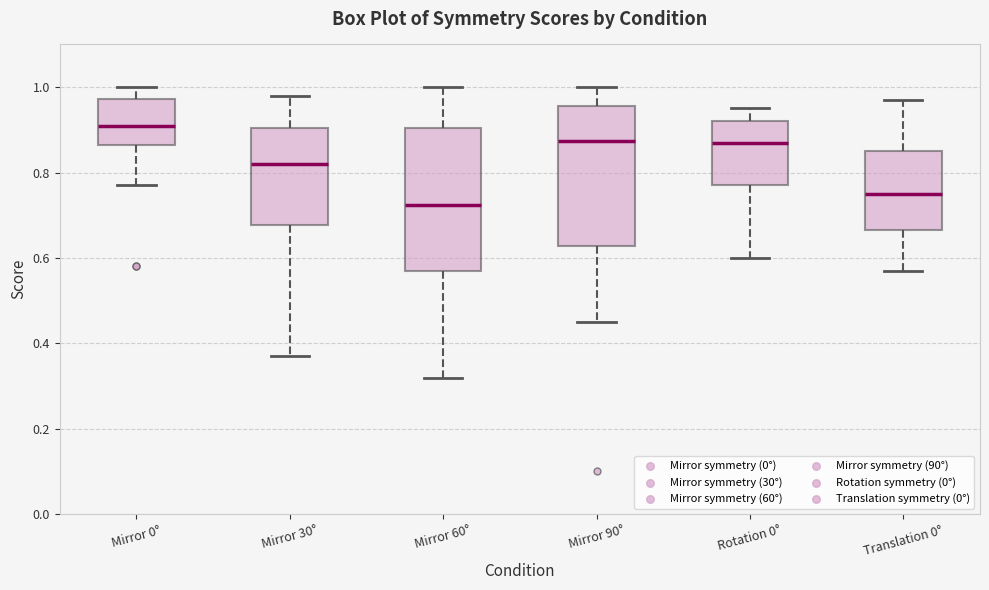

Where does the lower whisker of the box for Rotation 0° end on the y-axis? The values are not printed on the chart, so give them approximately, as read against the axis.

0.60